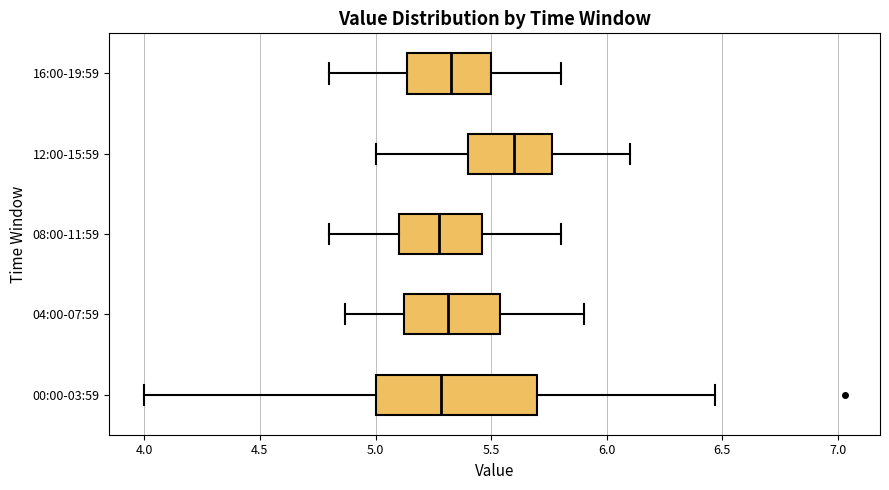

Reading bottom to top, read every box against the x-axis: the position of its median line, the range the box covers, and the ends of its whiskers. The values are not printed on the chart, so give them approximately, as read against the axis.

00:00-03:59: median 5.30, box 5.00 to 5.70, whiskers 4.00 to 6.45
04:00-07:59: median 5.30, box 5.10 to 5.55, whiskers 4.85 to 5.90
08:00-11:59: median 5.30, box 5.10 to 5.45, whiskers 4.80 to 5.80
12:00-15:59: median 5.60, box 5.40 to 5.75, whiskers 5.00 to 6.10
16:00-19:59: median 5.35, box 5.15 to 5.50, whiskers 4.80 to 5.80